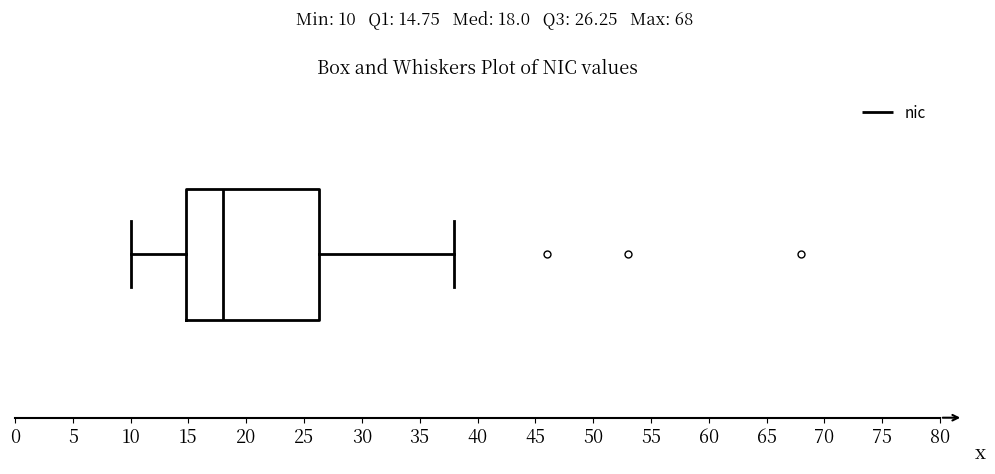

Transcribe this box plot: give where the median line is, the range the box spans, and where the two whiskers end, as read against the x-axis. The values are not printed on the chart, so give them approximately, as read against the axis.

median 18.0, box 15.0 to 26.5, whiskers 10.0 to 38.0